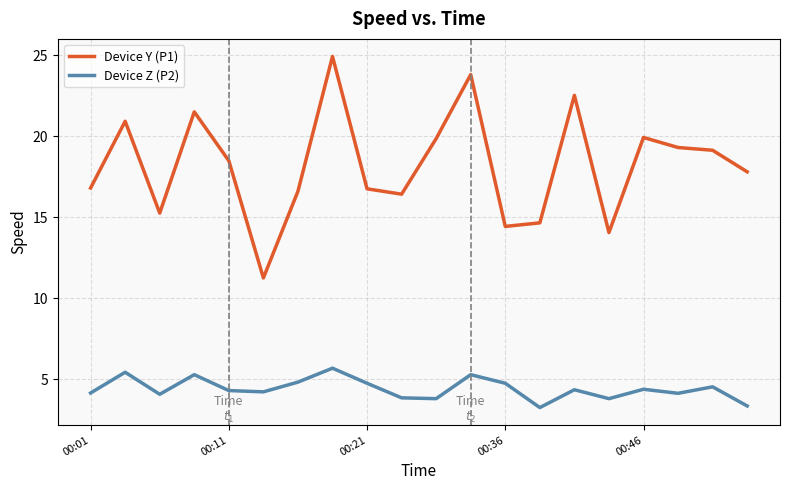

What is the maximum value shown in the chart?

24.9